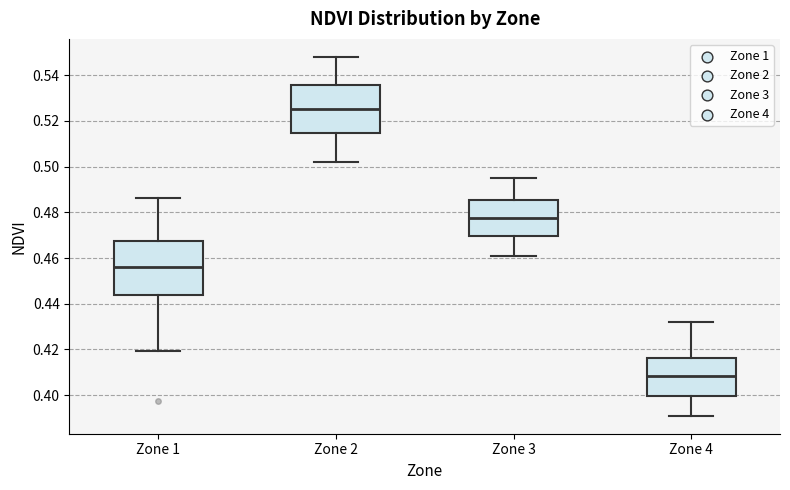

Reading left to right, read every box against the y-axis: the position of its median line, the range the box covers, and the ends of its whiskers. The values are not printed on the chart, so give them approximately, as read against the axis.

Zone 1: median 0.456, box 0.444 to 0.468, whiskers 0.420 to 0.486
Zone 2: median 0.526, box 0.514 to 0.536, whiskers 0.502 to 0.548
Zone 3: median 0.478, box 0.470 to 0.486, whiskers 0.462 to 0.496
Zone 4: median 0.408, box 0.400 to 0.416, whiskers 0.392 to 0.432